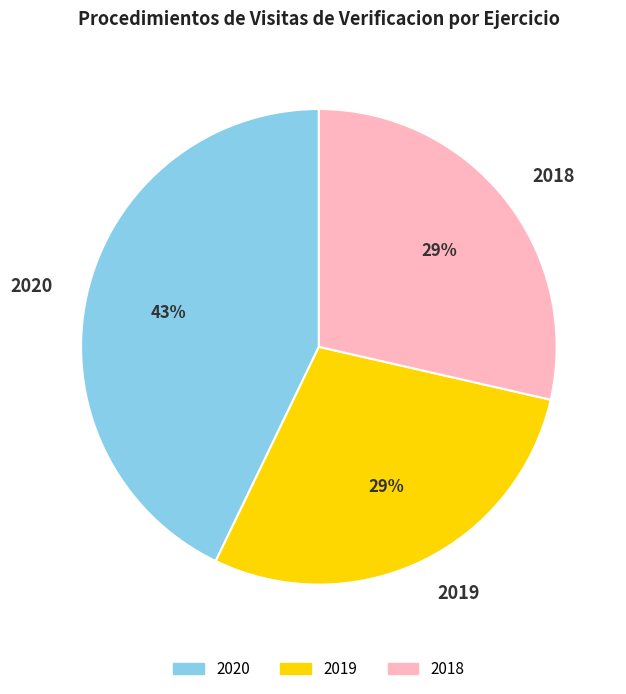

Is the sum of 2020 and 2018 greater than half?

Yes